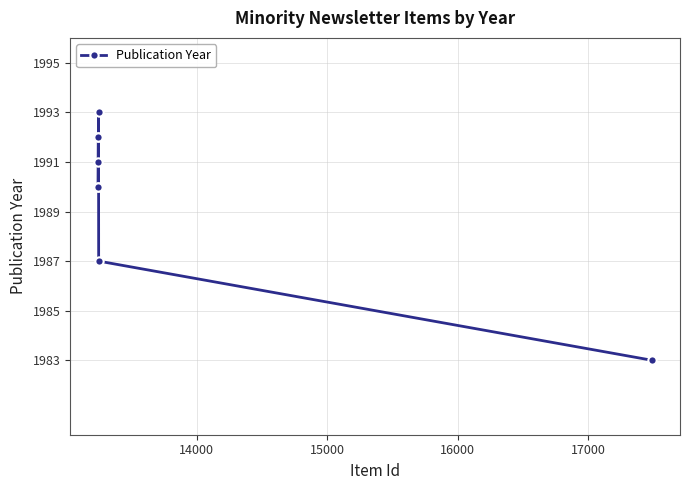

How many values are below 1991?

4